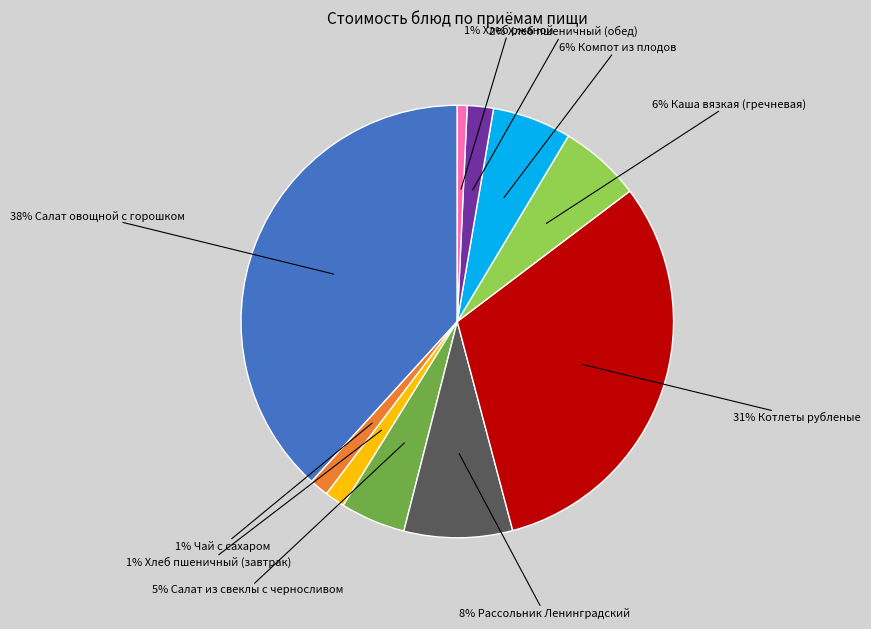

To the nearest percent, what is the average slice percentage?

10%